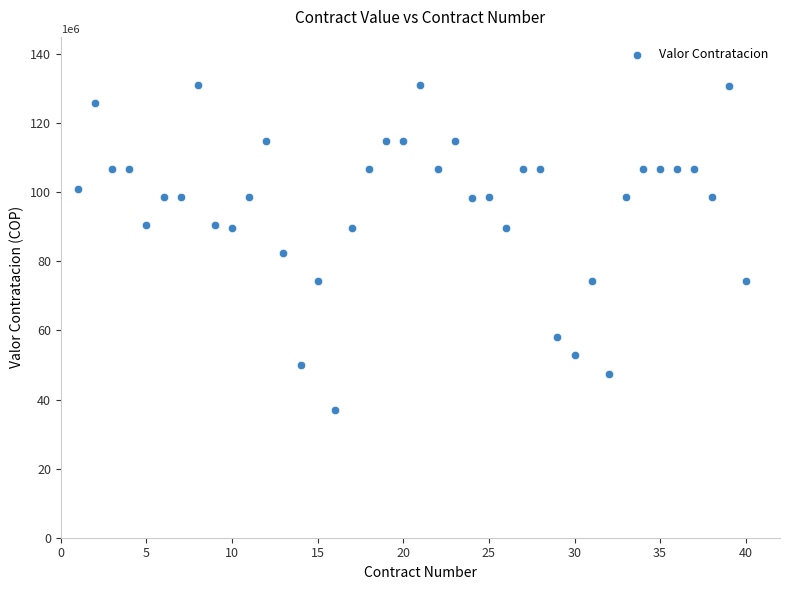

What is the range of X values (max minus min)?

39